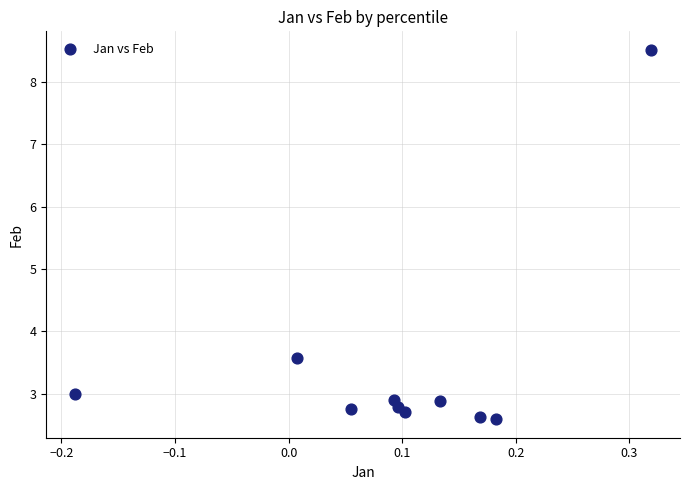

What Y value in the scatter plot is closest to 5?

3.6